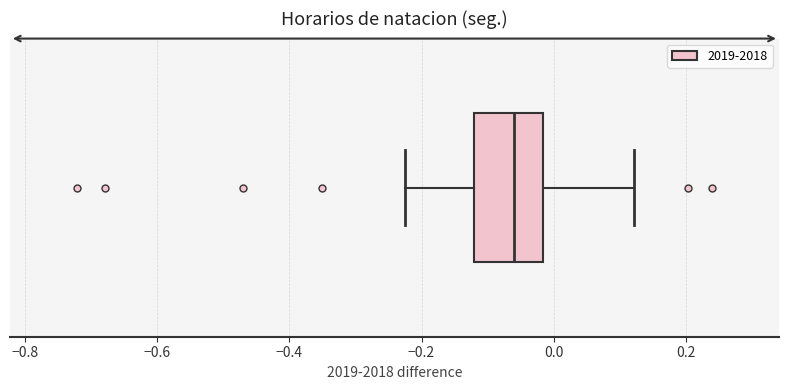

Where does the right whisker of the box end on the x-axis? The values are not printed on the chart, so give them approximately, as read against the axis.

0.12